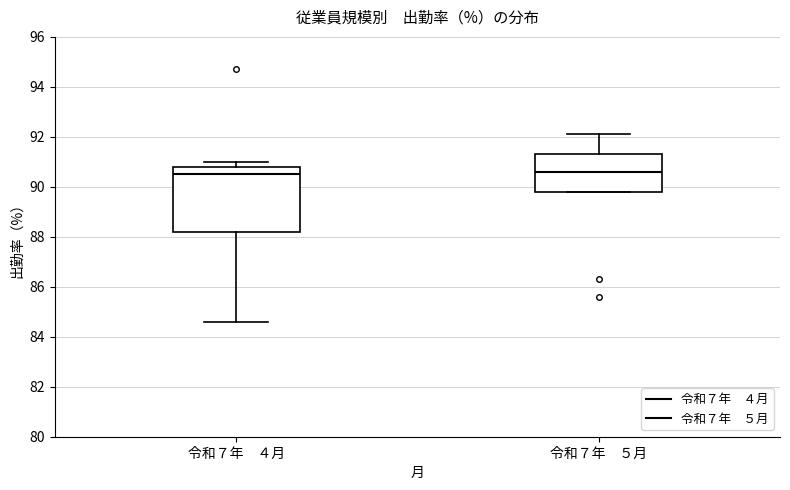

Reading left to right, transcribe this box plot: for each box, give where its median line is, the range the box spans, and where its two whiskers end, as read against the y-axis. The values are not printed on the chart, so give them approximately, as read against the axis.

令和７年 ４月: median 90.6, box 88.2 to 90.8, whiskers 84.6 to 91.0
令和７年 ５月: median 90.6, box 89.8 to 91.4, whiskers 89.8 to 92.2